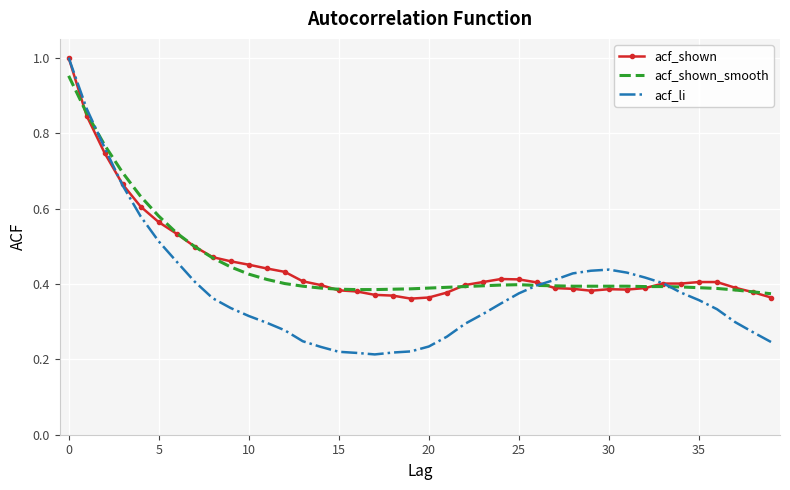

Which series has the widest spread of values?

acf_li